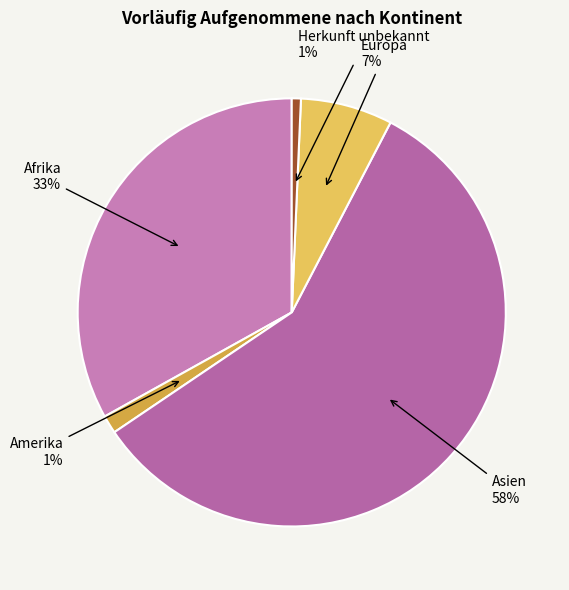

How many segments does this pie chart have?

5